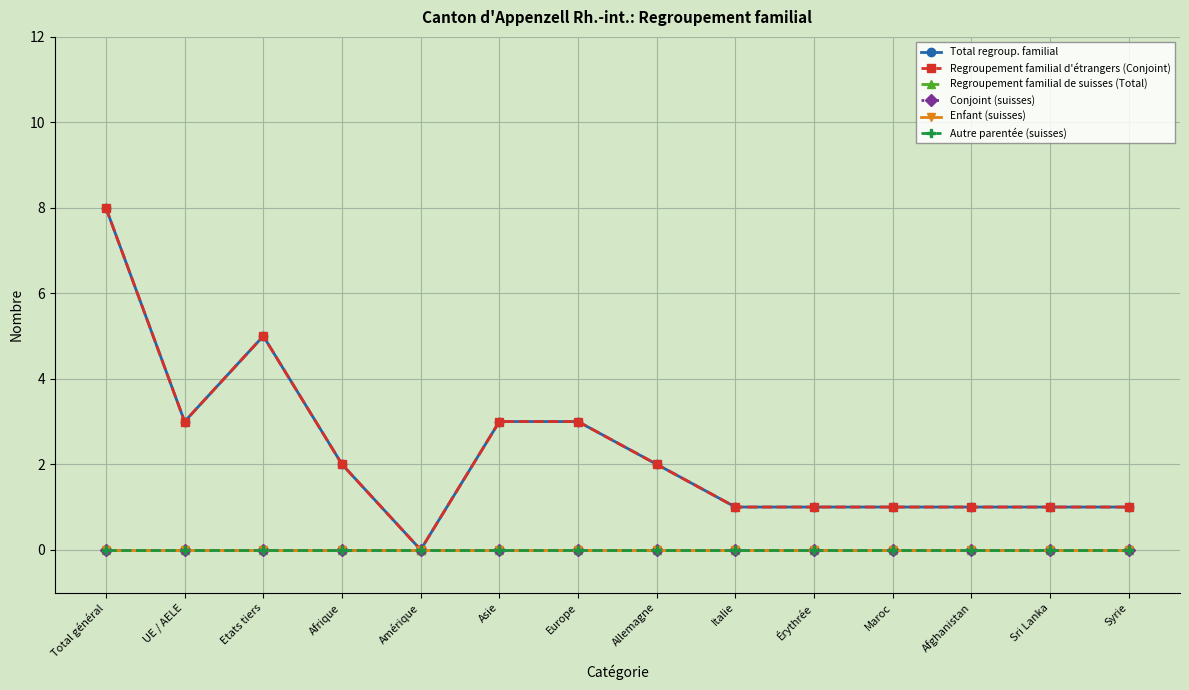

Is this an area chart (filled region under the line)?

No